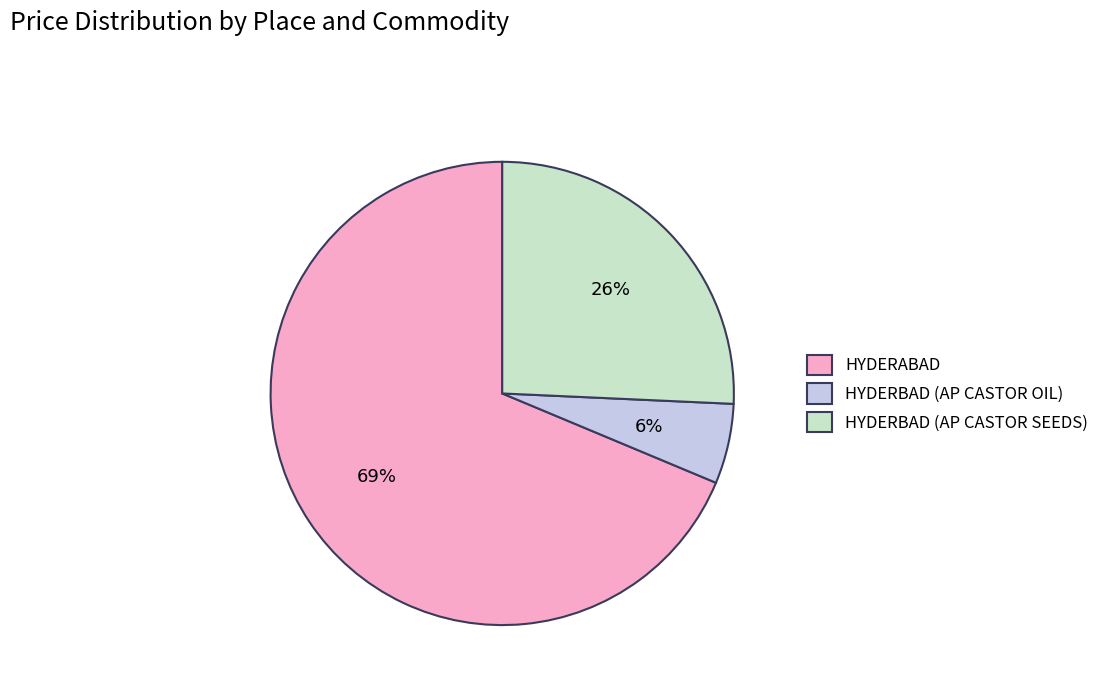

Do HYDERBAD (AP CASTOR OIL) and HYDERBAD (AP CASTOR SEEDS) together represent more than half of the pie?

No